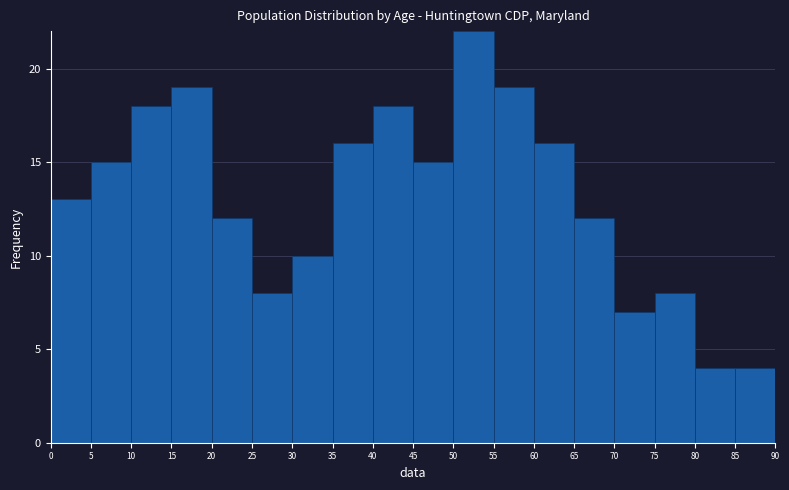

Reading left to right, list every bar in this chart as the range it spans on the x-axis followed by its height. The values are not printed on the chart, so give them approximately, as read against the axis.

0 to 5: 13
5 to 10: 15
10 to 15: 18
15 to 20: 19
20 to 25: 12
25 to 30: 8
30 to 35: 10
35 to 40: 16
40 to 45: 18
45 to 50: 15
50 to 55: 22
55 to 60: 19
60 to 65: 16
65 to 70: 12
70 to 75: 7
75 to 80: 8
80 to 85: 4
85 to 90: 4